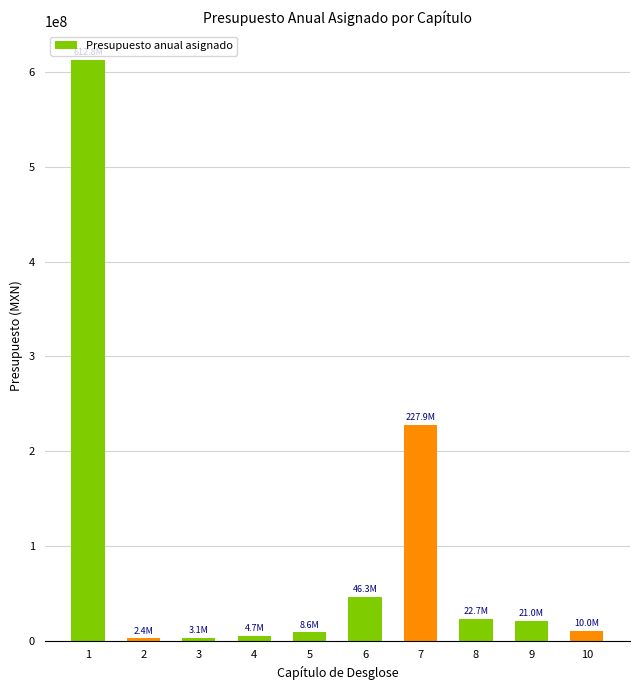

How many data points are less than 20961818?

5